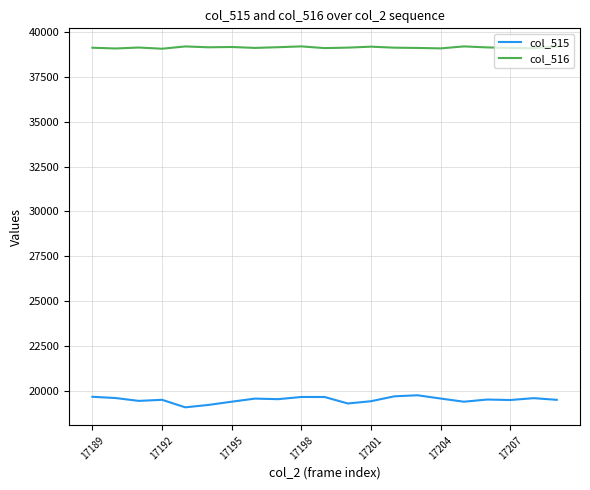

How many categories are shown in the chart?

21